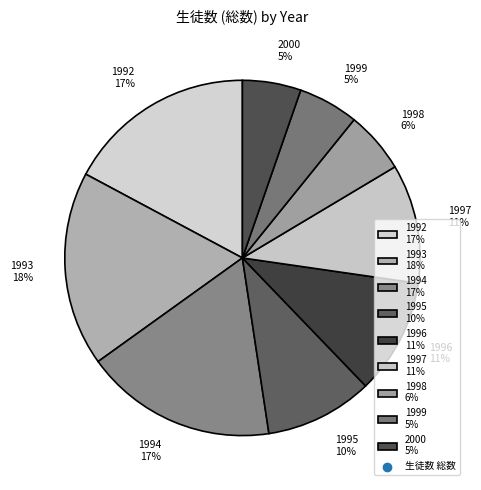

The 1997 slice represents 4% of the pie. True or false?

False